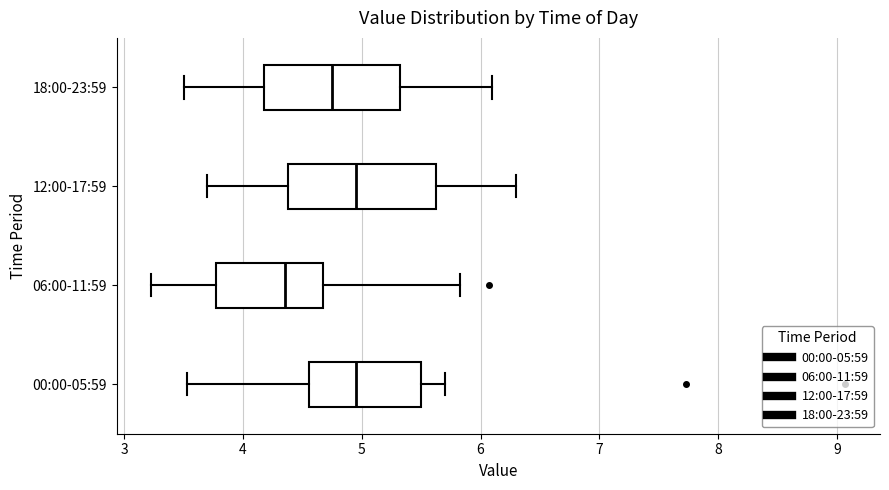

Reading bottom to top, transcribe this box plot: for each box, give where its median line is, the range the box spans, and where its two whiskers end, as read against the x-axis. The values are not printed on the chart, so give them approximately, as read against the axis.

00:00-05:59: median 5.0, box 4.6 to 5.5, whiskers 3.5 to 5.7
06:00-11:59: median 4.4, box 3.8 to 4.7, whiskers 3.2 to 5.8
12:00-17:59: median 5.0, box 4.4 to 5.6, whiskers 3.7 to 6.3
18:00-23:59: median 4.8, box 4.2 to 5.3, whiskers 3.5 to 6.1